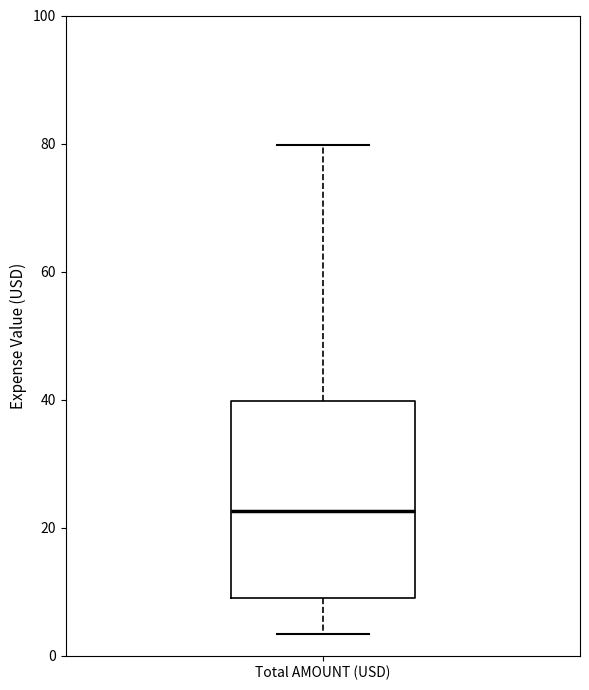

Read this box plot against the y-axis: the position of the median line, the range covered by the box, and the ends of both whiskers. The values are not printed on the chart, so give them approximately, as read against the axis.

median 22, box 10 to 40, whiskers 4 to 80